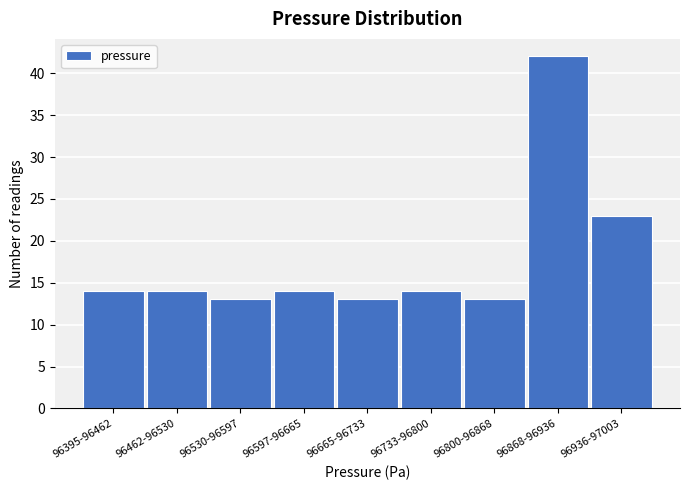

Reading right to left, extract all data points from this chart.

96936-97003=23	96868-96936=42	96800-96868=13	96733-96800=14	96665-96733=13	96597-96665=14	96530-96597=13	96462-96530=14	96395-96462=14